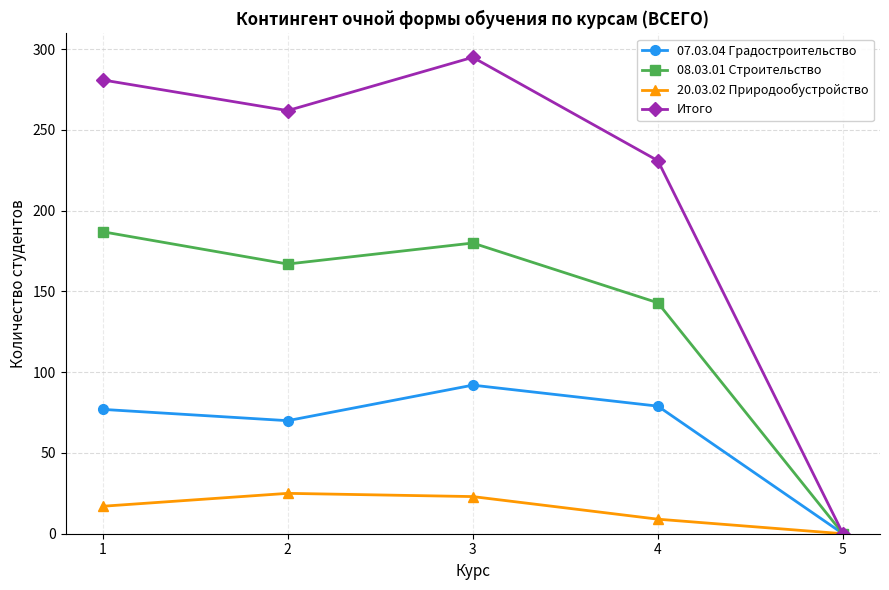

How many interior local peaks does the 07.03.04 Градостроительство series have?

1